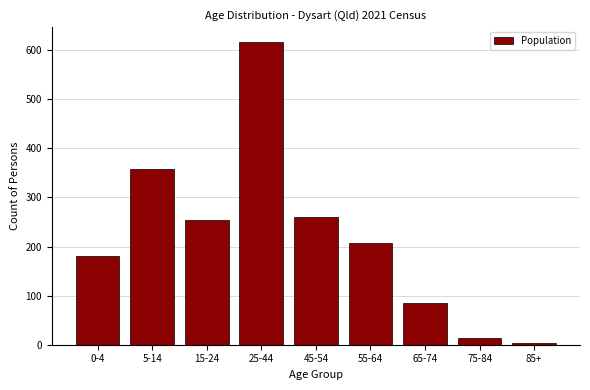

Reading left to right, transcribe all the data shown in this chart.

0-4=180	5-14=358	15-24=254	25-44=616	45-54=261	55-64=207	65-74=84	75-84=13	85+=3